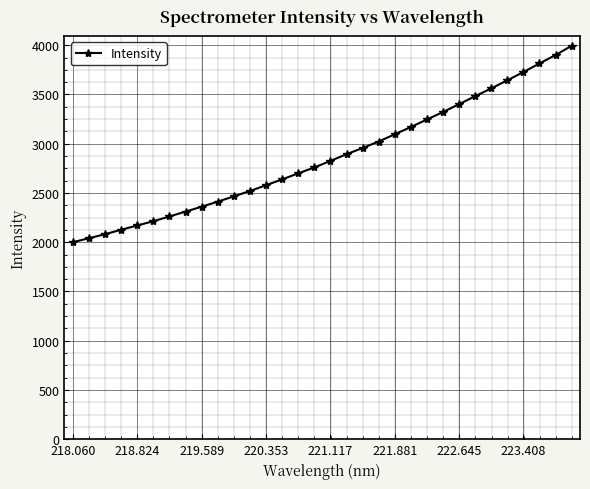

What is the smallest value displayed?

2000.1